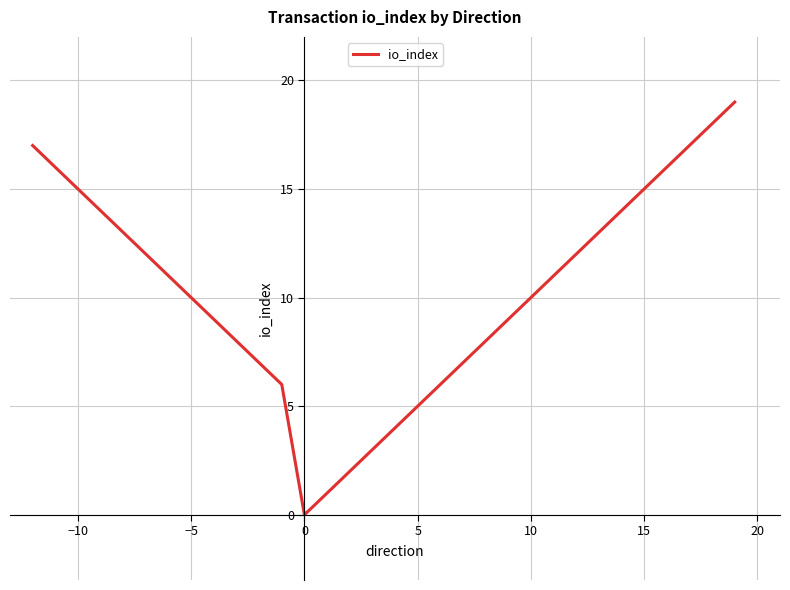

What is the greatest value displayed?

19